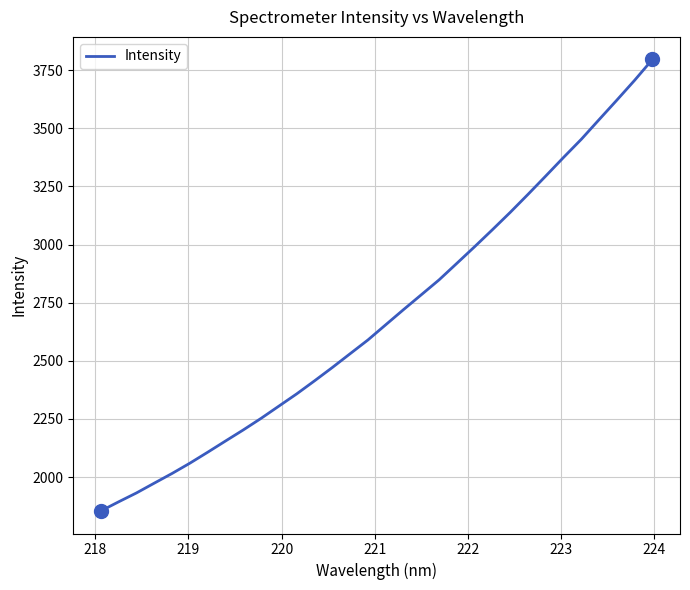

True or false: there are more than 1 points higher than both neighbors.

False